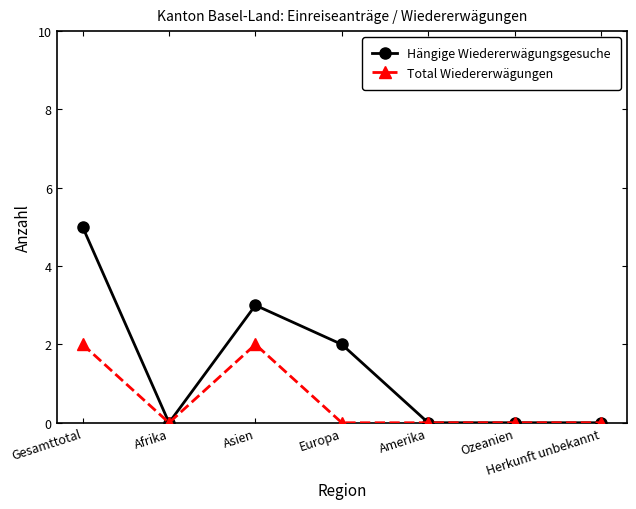

List the series in order of their overall mean, highest first.

Hängige Wiedererwägungsgesuche, Total Wiedererwägungen